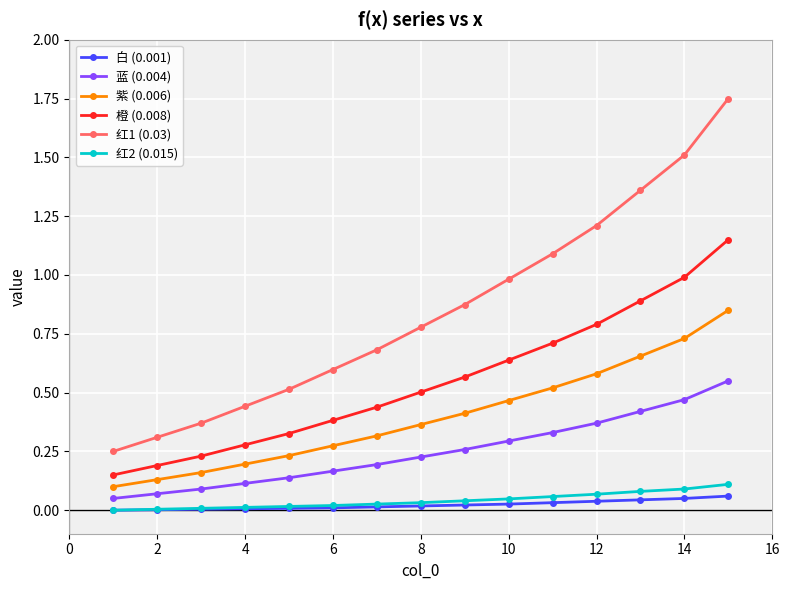

Is this an area chart (filled region under the line)?

No